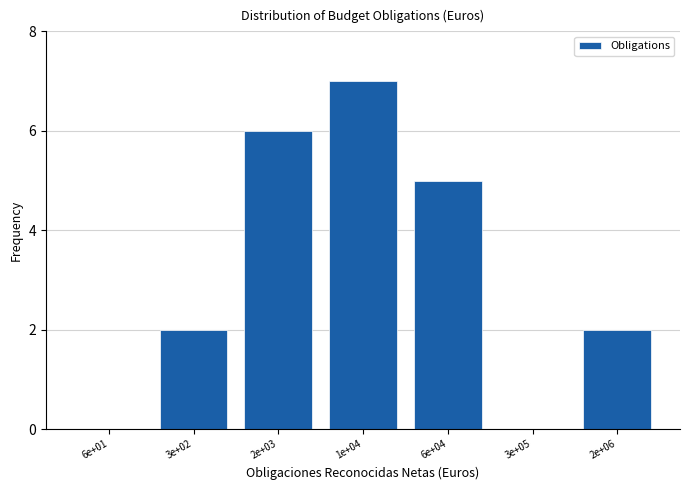

Reading left to right, transcribe all the data shown in this chart.

6e+01=0	3e+02=2	2e+03=6	1e+04=7	6e+04=5	3e+05=0	2e+06=2